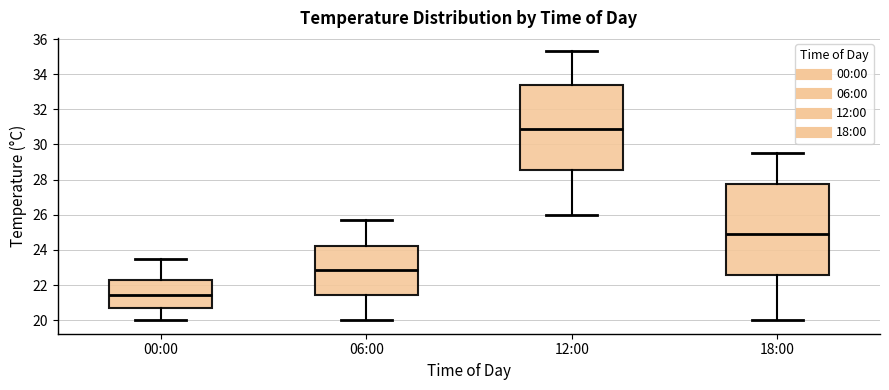

Reading left to right, read every box against the y-axis: the position of its median line, the range the box covers, and the ends of its whiskers. The values are not printed on the chart, so give them approximately, as read against the axis.

00:00: median 21.4, box 20.8 to 22.2, whiskers 20.0 to 23.6
06:00: median 22.8, box 21.4 to 24.2, whiskers 20.0 to 25.8
12:00: median 31.0, box 28.6 to 33.4, whiskers 26.0 to 35.4
18:00: median 25.0, box 22.6 to 27.8, whiskers 20.0 to 29.6